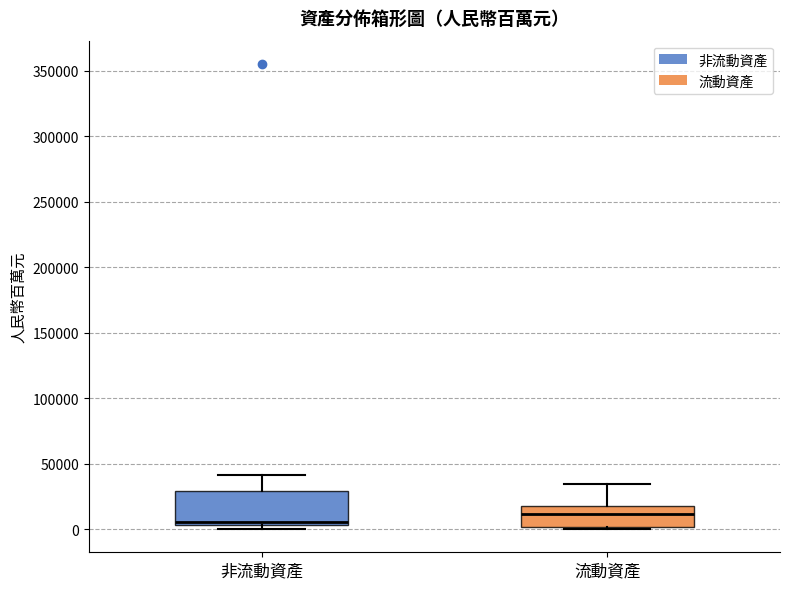

Where does the upper whisker of the box for 非流動資產 end on the y-axis? The values are not printed on the chart, so give them approximately, as read against the axis.

40000